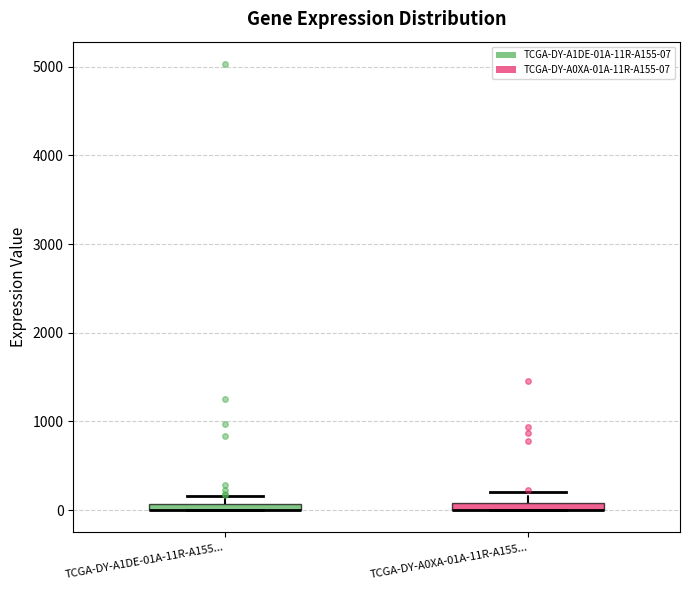

Where is the lower edge of the box for TCGA-DY-A1DE-01A-11R-A155... on the y-axis? The values are not printed on the chart, so give them approximately, as read against the axis.

0